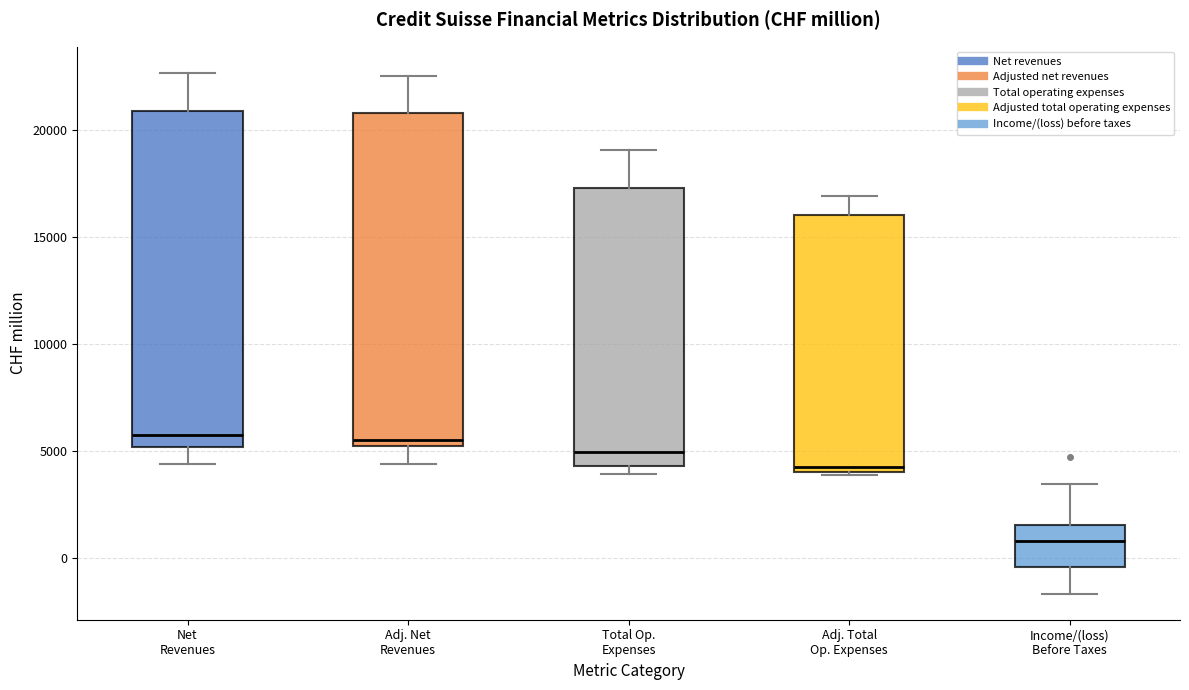

Reading left to right, read every box against the y-axis: the position of its median line, the range the box covers, and the ends of its whiskers. The values are not printed on the chart, so give them approximately, as read against the axis.

Net Revenues: median 6000, box 5000 to 21000, whiskers 4500 to 22500
Adj. Net Revenues: median 5500, box 5000 to 21000, whiskers 4500 to 22500
Total Op. Expenses: median 5000, box 4500 to 17500, whiskers 4000 to 19000
Adj. Total Op. Expenses: median 4000 (just above the box's lower edge), box 4000 to 16000, whiskers 4000 to 17000
Income/(loss) Before Taxes: median 1000, box -500 to 1500, whiskers -1500 to 3500